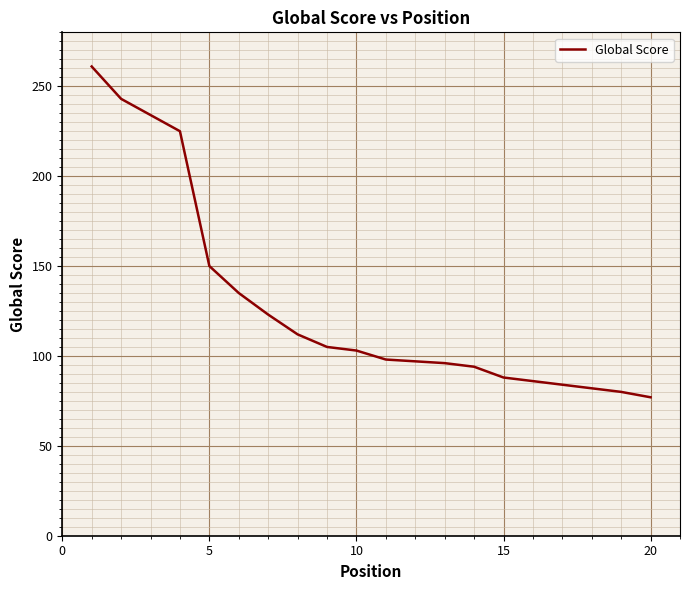

What is the greatest value displayed?

261